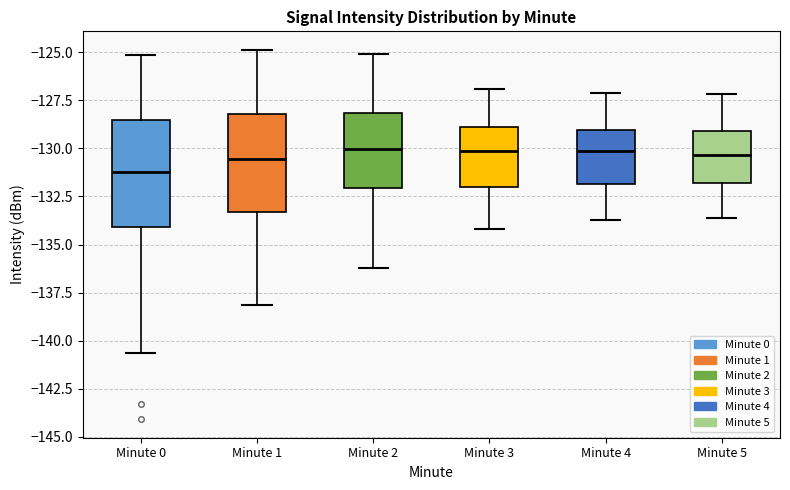

Reading left to right, transcribe this box plot: for each box, give where its median line is, the range the box spans, and where its two whiskers end, as read against the y-axis. The values are not printed on the chart, so give them approximately, as read against the axis.

Minute 0: median -131.0, box -134.0 to -128.5, whiskers -140.5 to -125.0
Minute 1: median -130.5, box -133.5 to -128.0, whiskers -138.0 to -125.0
Minute 2: median -130.0, box -132.0 to -128.0, whiskers -136.0 to -125.0
Minute 3: median -130.0, box -132.0 to -129.0, whiskers -134.0 to -127.0
Minute 4: median -130.0, box -132.0 to -129.0, whiskers -133.5 to -127.0
Minute 5: median -130.5, box -132.0 to -129.0, whiskers -133.5 to -127.0